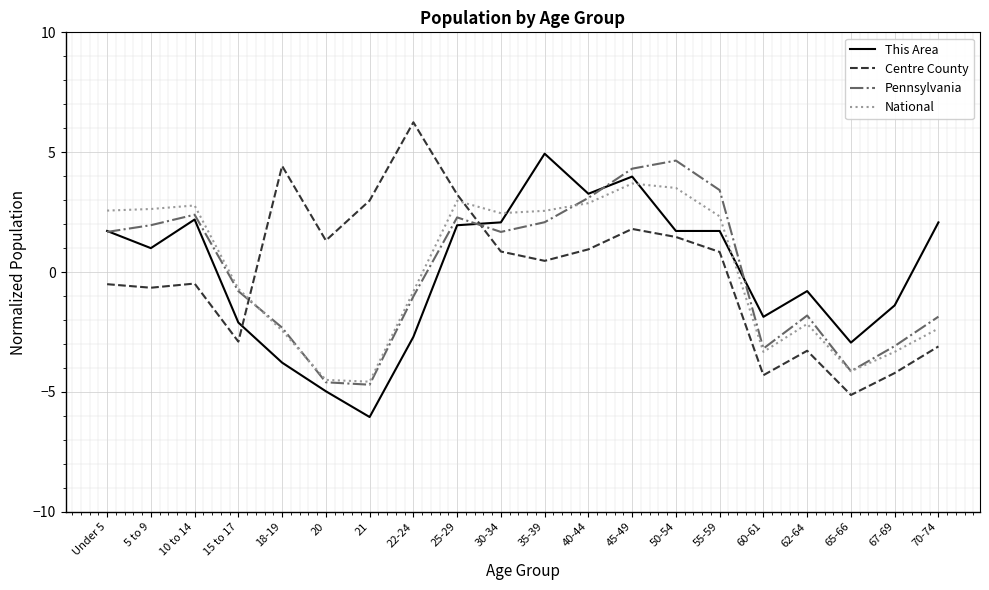

Is it true that This Area equals -1.9 at 60-61?

True